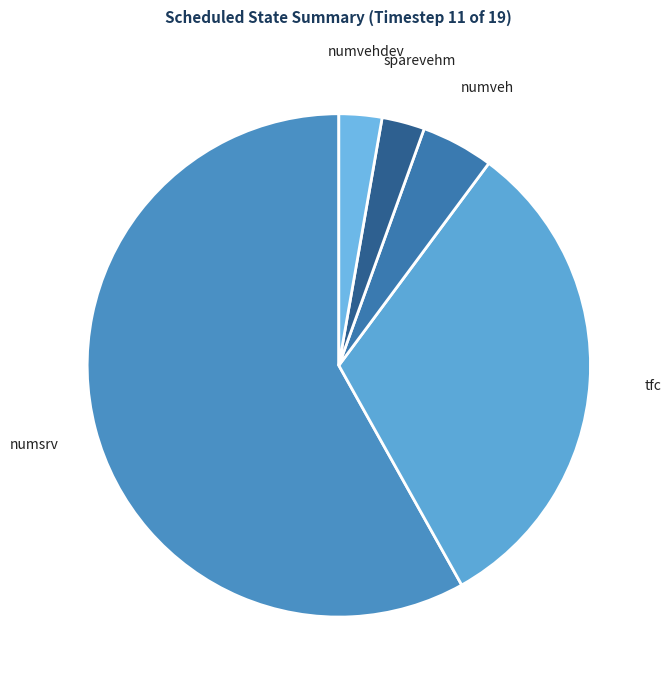

Is there a majority slice in this chart?

Yes